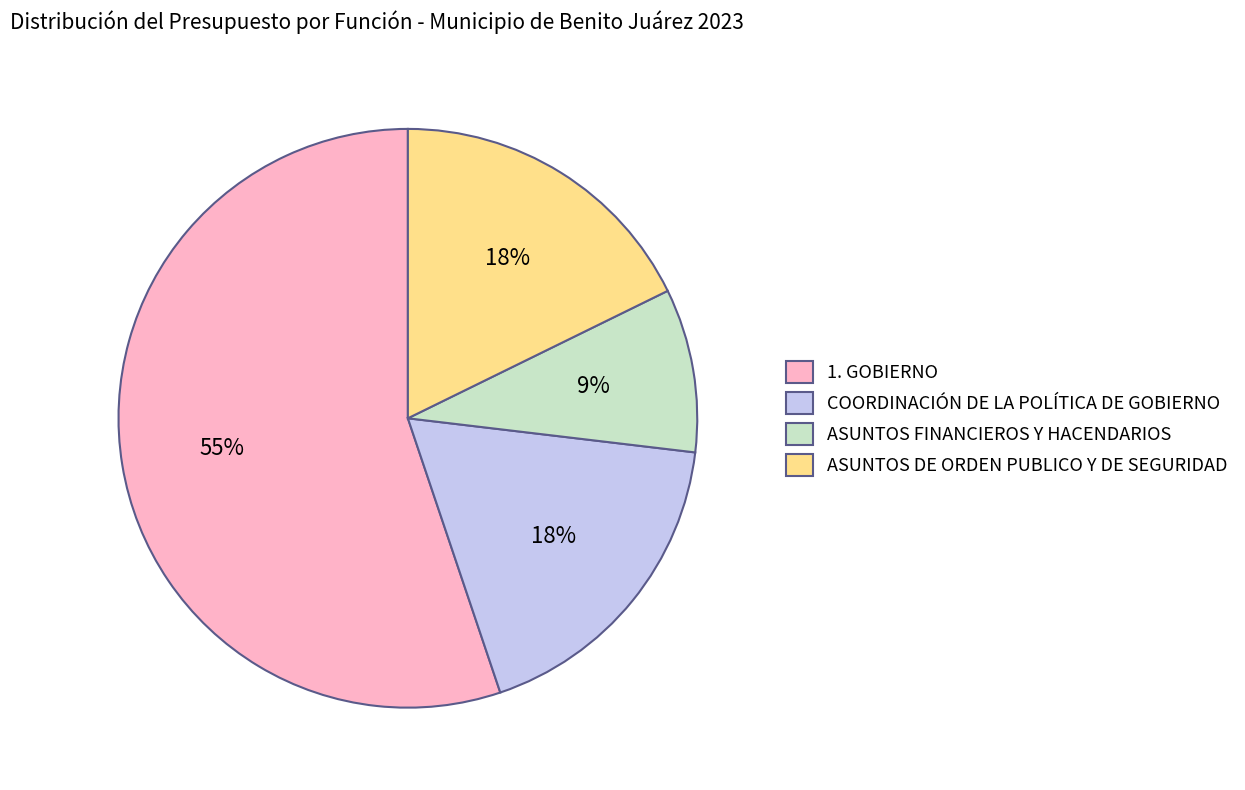

How many segments does this pie chart have?

4